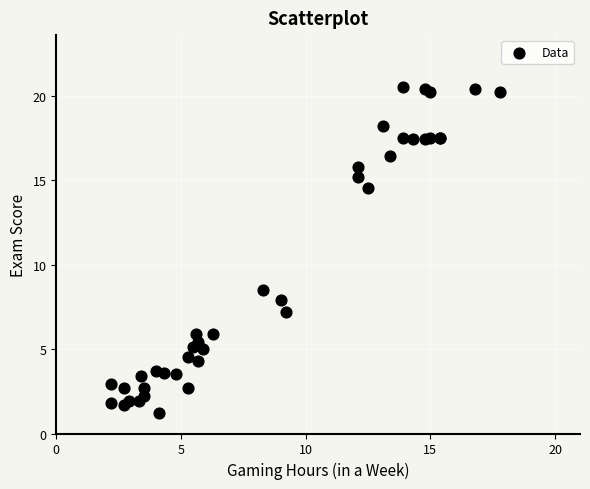

What Y value in the scatter plot is closest to 10?

8.5